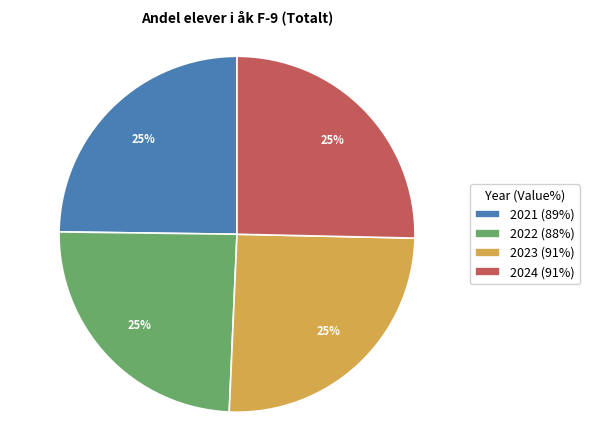

What is the ratio of the value at 2022 to the value at 2023?

1.0